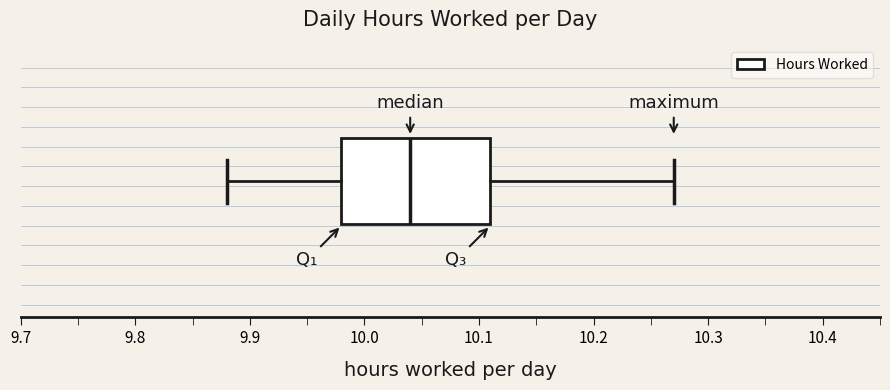

Read this box plot against the x-axis: the position of the median line, the range covered by the box, and the ends of both whiskers. The values are not printed on the chart, so give them approximately, as read against the axis.

median 10.04, box 9.98 to 10.11, whiskers 9.88 to 10.27